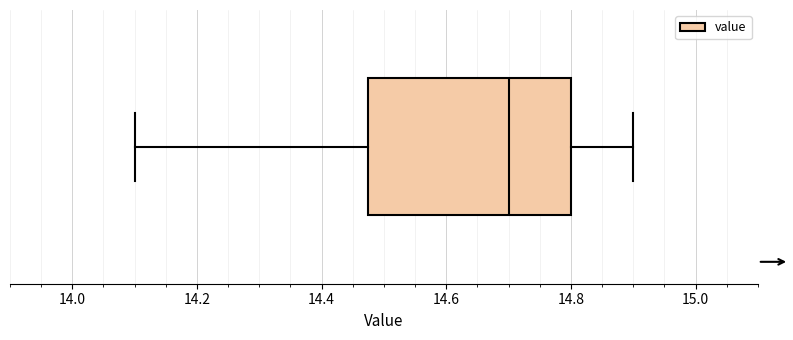

Read this box plot against the x-axis: the position of the median line, the range covered by the box, and the ends of both whiskers. The values are not printed on the chart, so give them approximately, as read against the axis.

median 14.70, box 14.48 to 14.80, whiskers 14.10 to 14.90